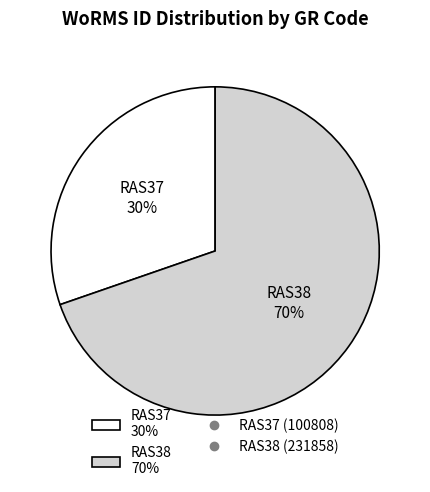

To the nearest percent, what portion does RAS37 represent?

30%